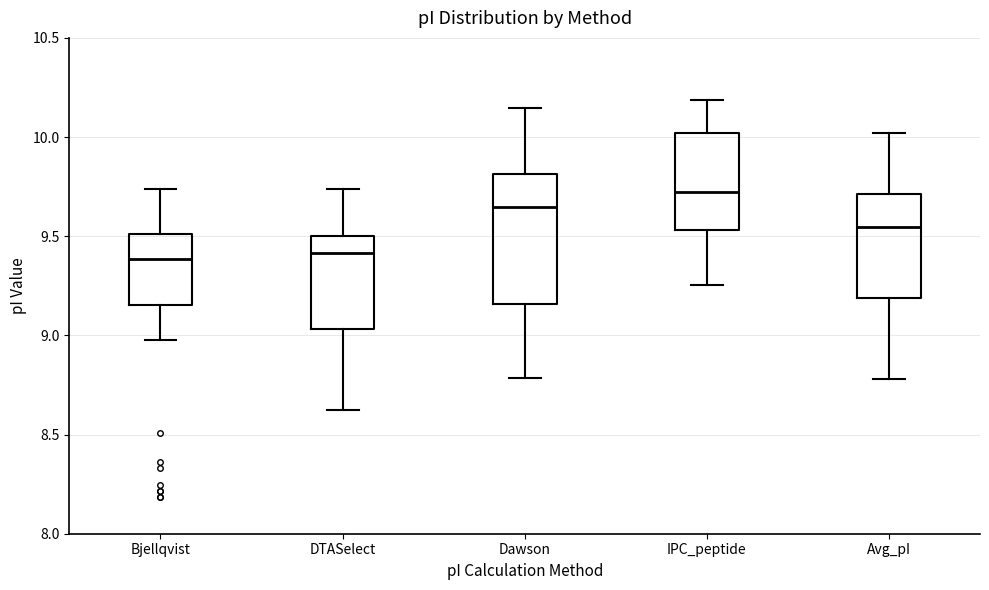

Where does the lower whisker of the box for Bjellqvist end on the y-axis? The values are not printed on the chart, so give them approximately, as read against the axis.

9.00